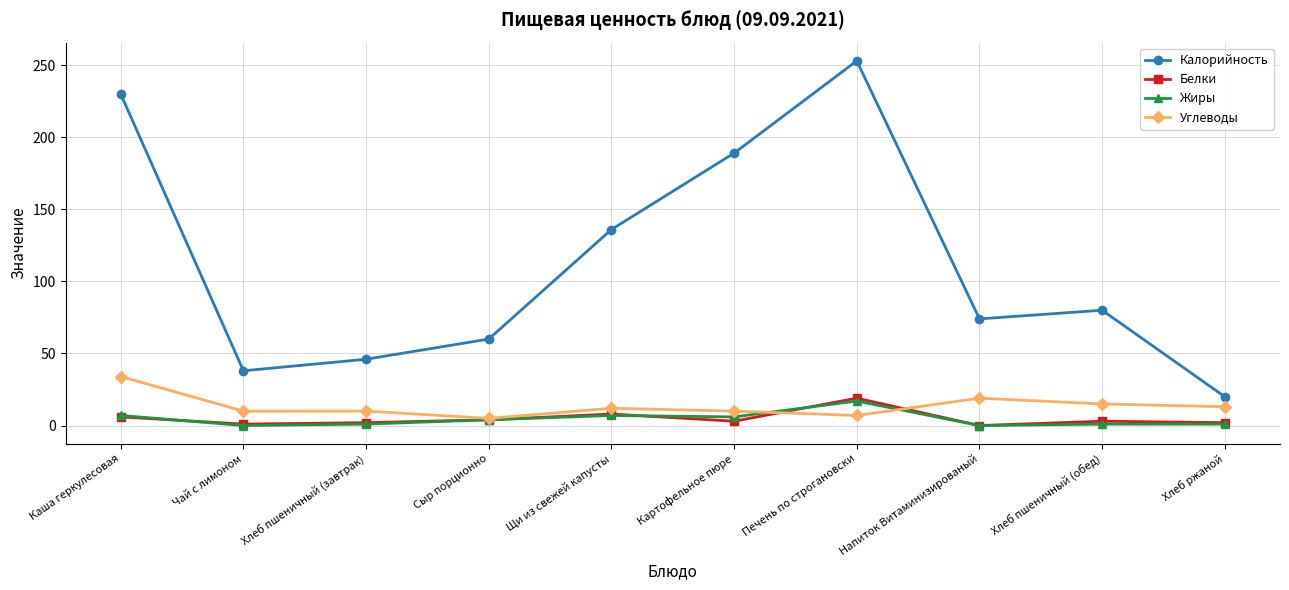

True or false: Калорийность has more than 1 interior local peaks.

True